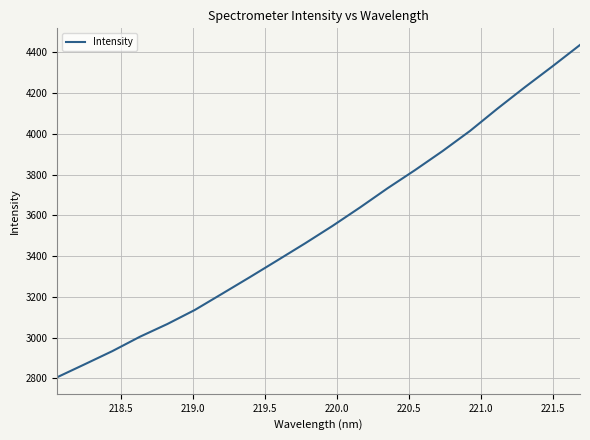

What is the minimum value shown in the chart?

2805.7